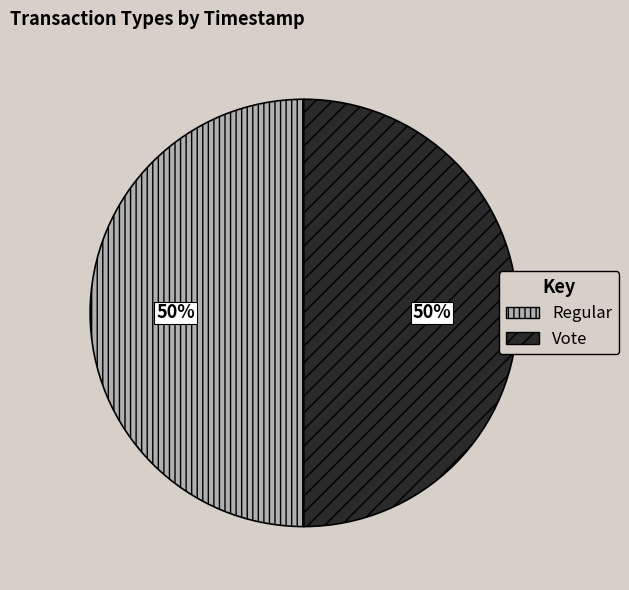

To the nearest percent, what percentage of the pie is Vote?

50%